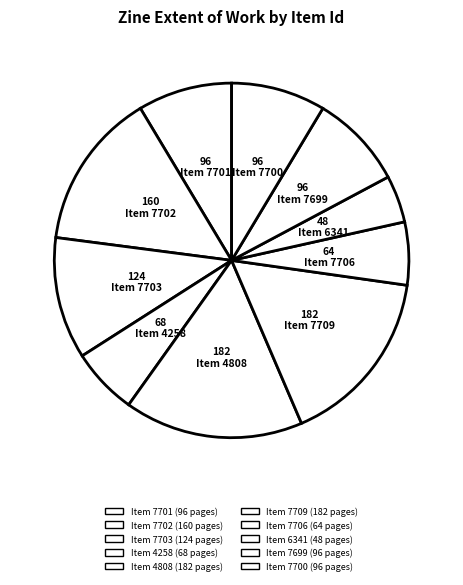

Rank the categories by value from highest to lowest.

4808, 7709, 7702, 7703, 7701, 7699, 7700, 4258, 7706, 6341